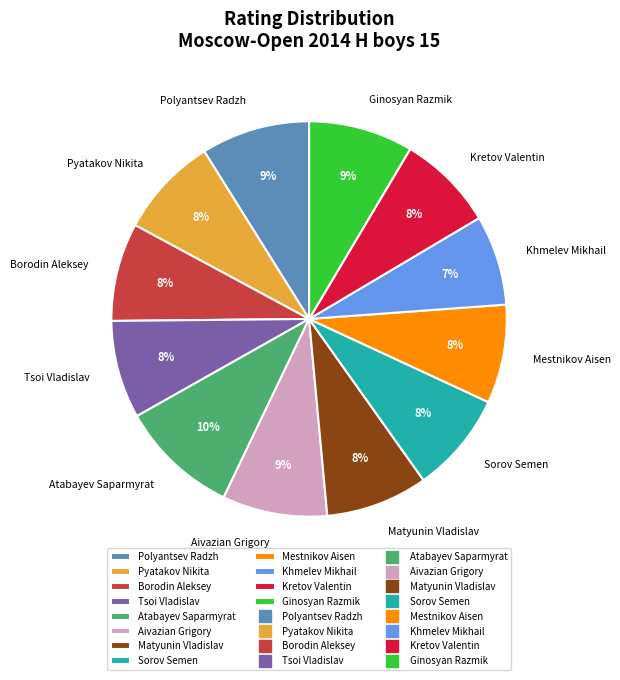

Is the sum of Ginosyan Razmik and Borodin Aleksey greater than half?

No